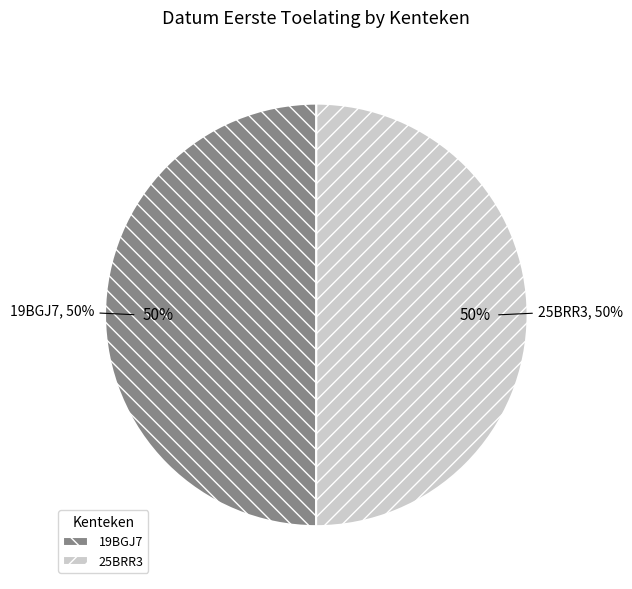

To the nearest percent, what is the combined percentage of 25BRR3 and 19BGJ7?

100%